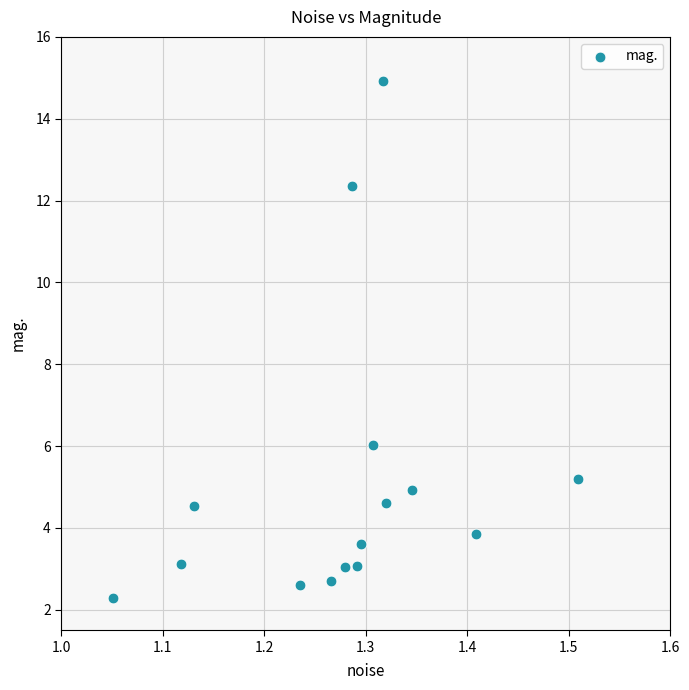

What is the range of X values (max minus min)?

0.5